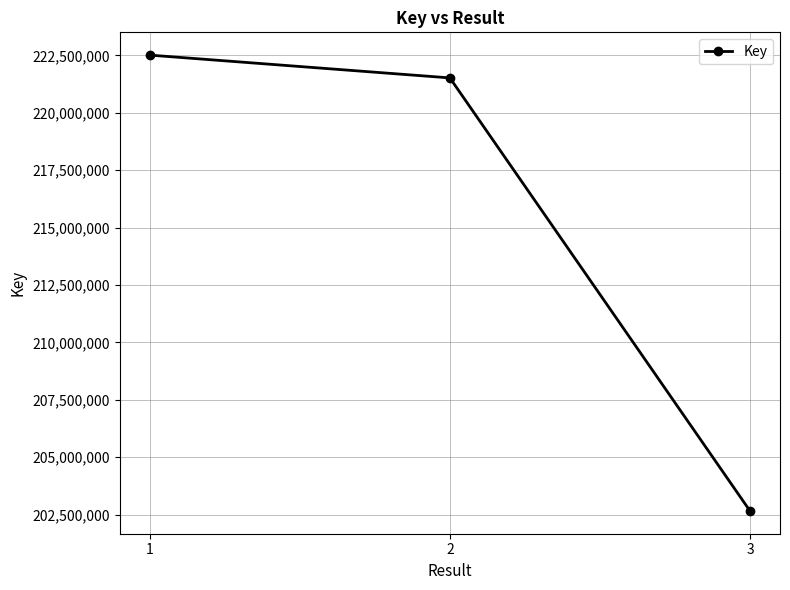

What is the change in value from 2 to 3?

-18862962